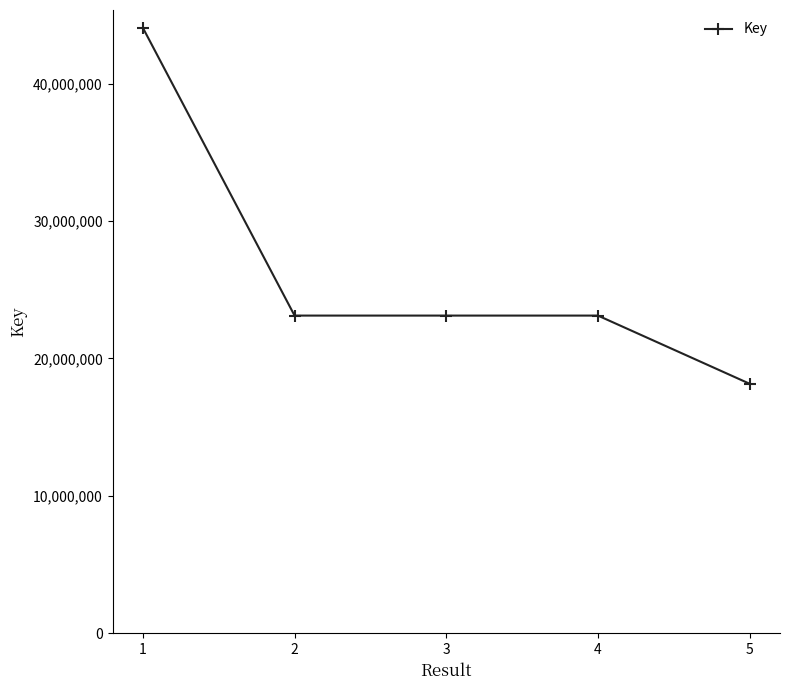

The value at 1 is 44059611. True or false?

True